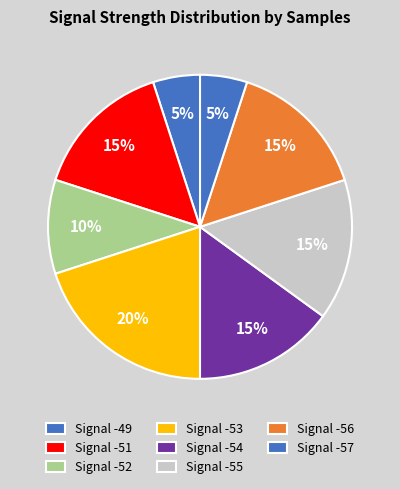

Count the number of slices in the pie.

8